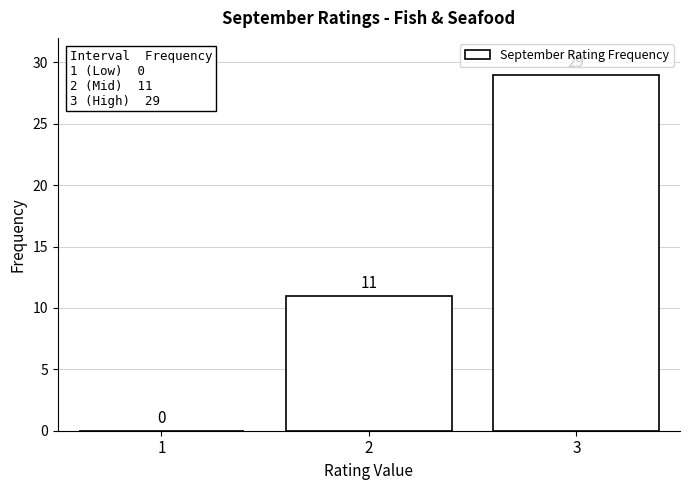

Reading left to right, extract all data points from this chart.

1=0	2=11	3=29